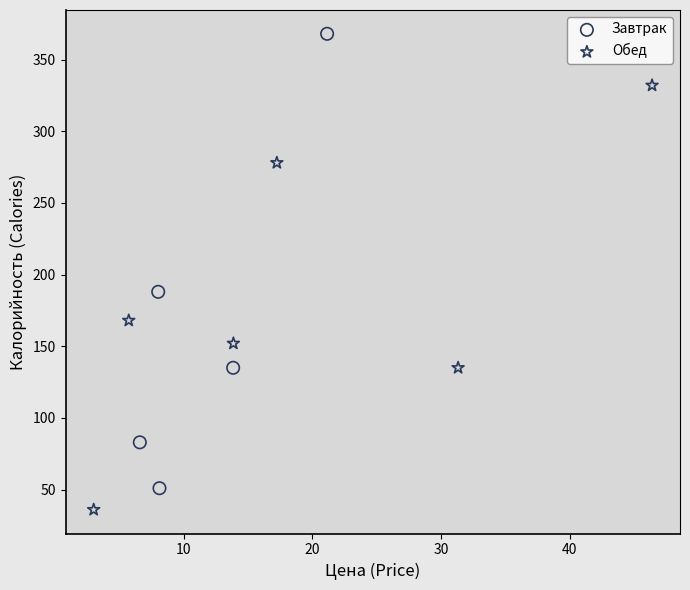

What are all the series names shown in the legend?

Завтрак, Обед